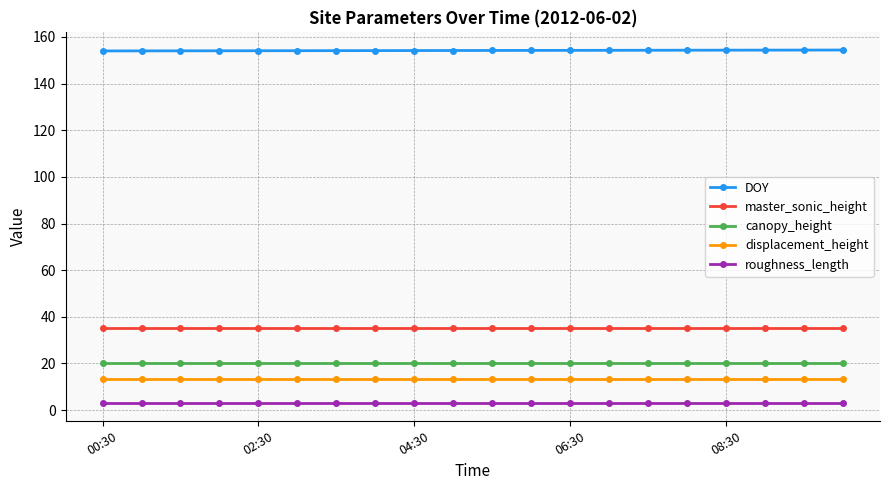

What is the minimum value for DOY?

154.0